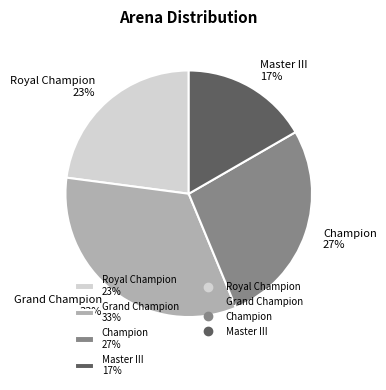

Rank the categories by value from lowest to highest.

Master III, Royal Champion, Champion, Grand Champion